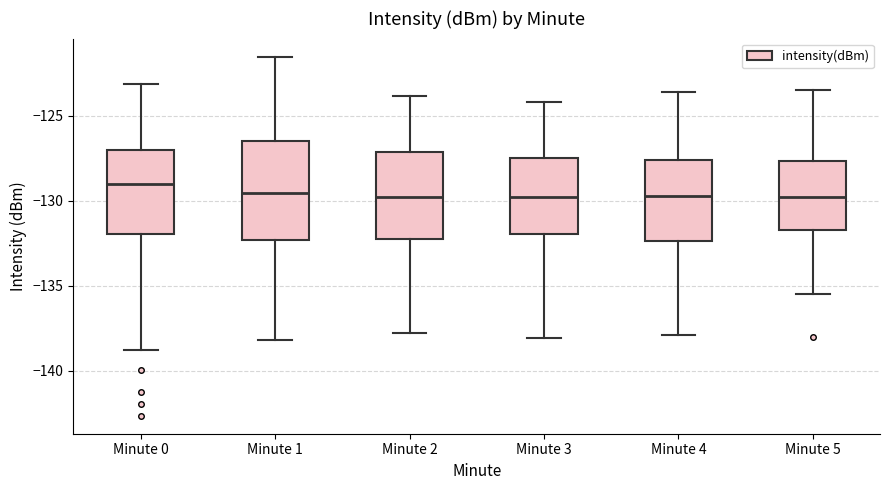

Which box has the highest median line?

Minute 0